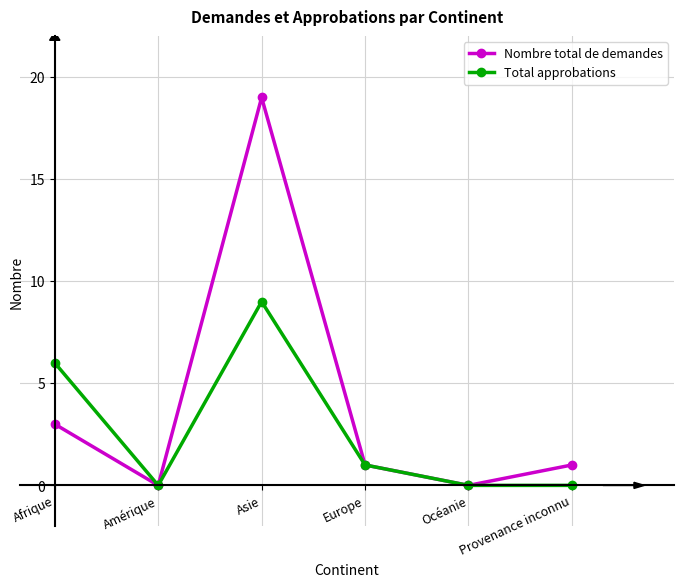

At Afrique, list the series in order from largest to smallest.

Total approbations, Nombre total de demandes